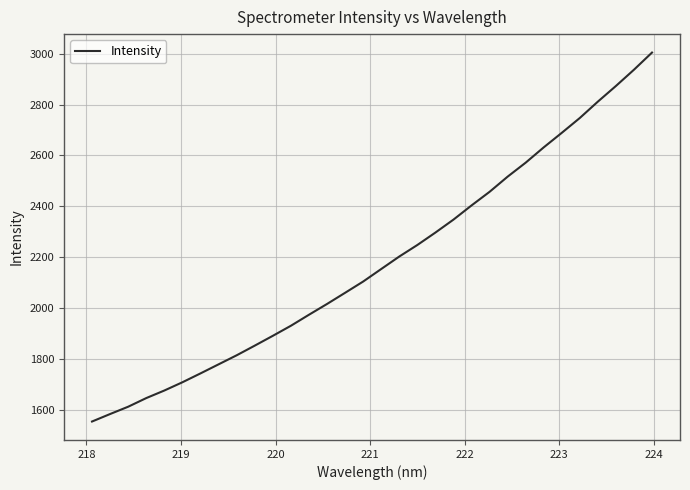

What is the difference between the maximum and minimum values?

1449.9